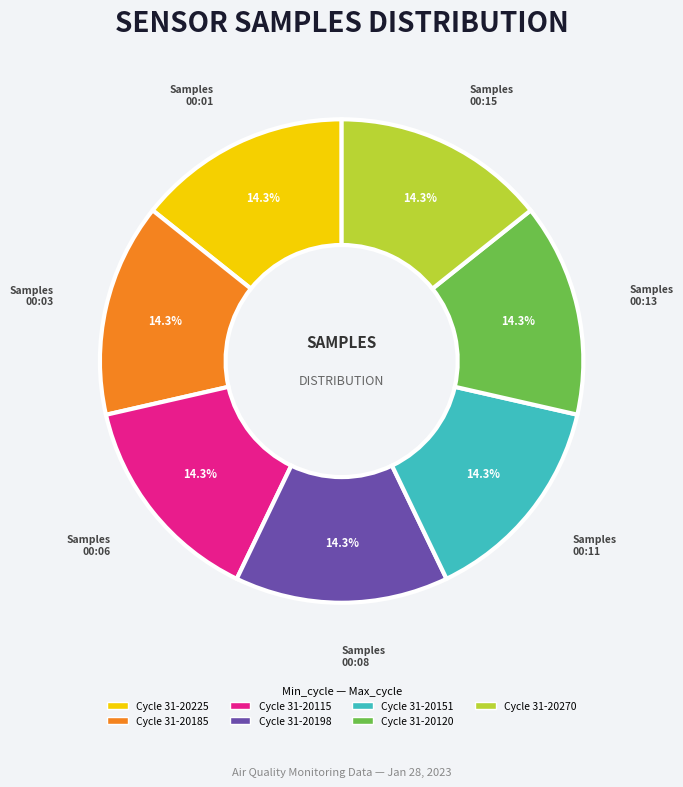

Is there any slice that represents more than half of the pie?

No